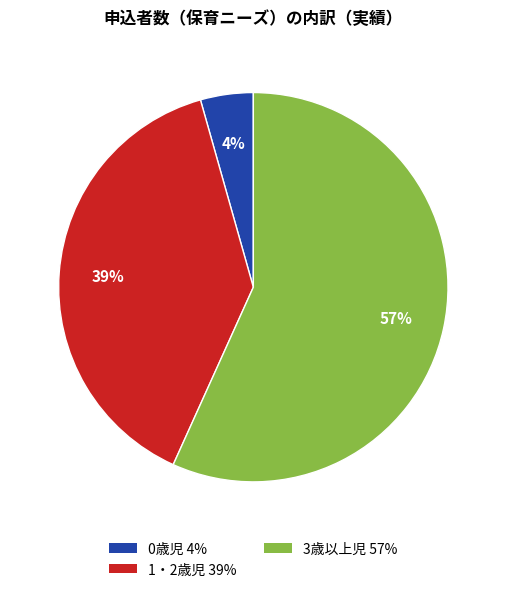

Which category has the biggest portion of the pie?

3歳以上児